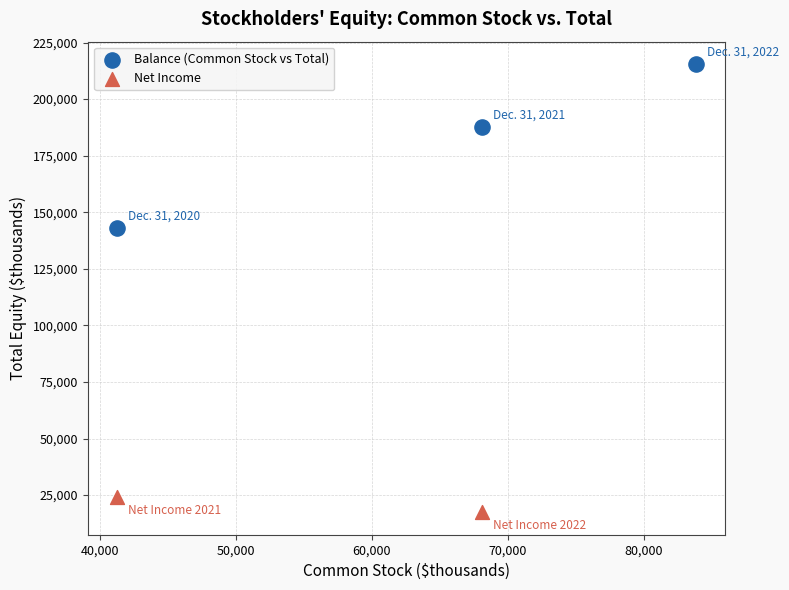

What are all the series names shown in the legend?

Balance (Common Stock vs Total), Net Income